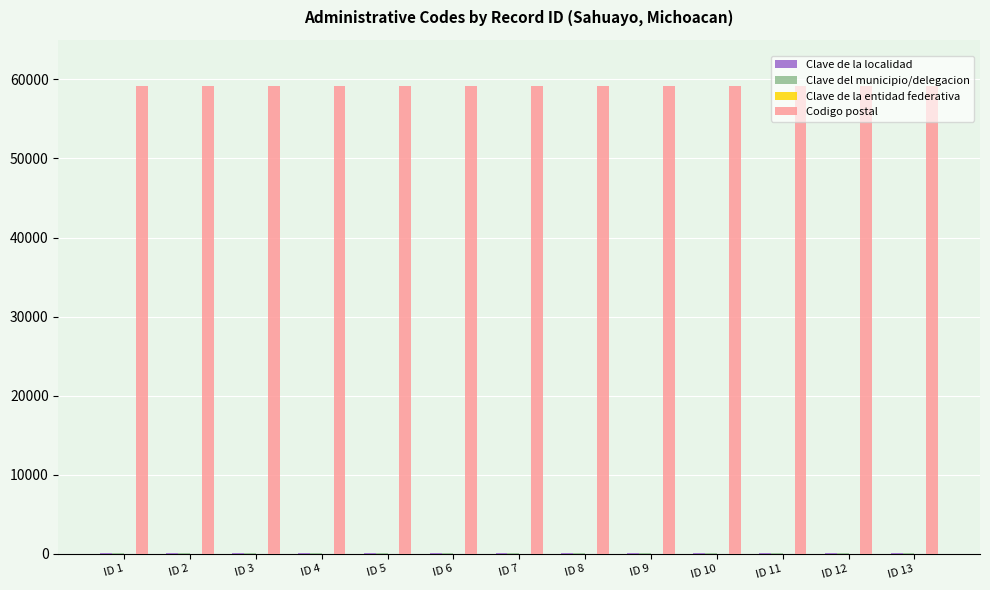

Which series has the largest total across all categories?

Codigo postal